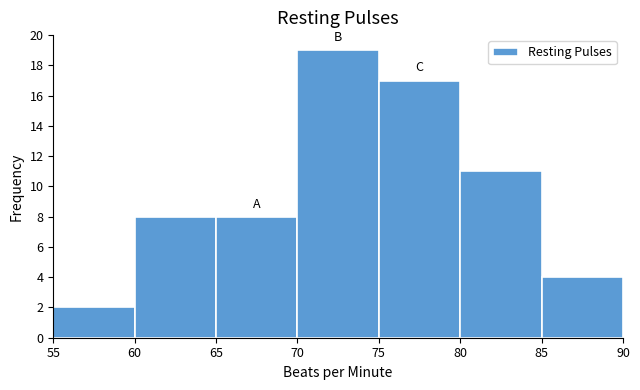

Reading left to right, transcribe this chart: for each bar, give the range it covers on the x-axis and its height. The values are not printed on the chart, so give them approximately, as read against the axis.

55 to 60: 2
60 to 65: 8
65 to 70: 8
70 to 75: 19
75 to 80: 17
80 to 85: 11
85 to 90: 4